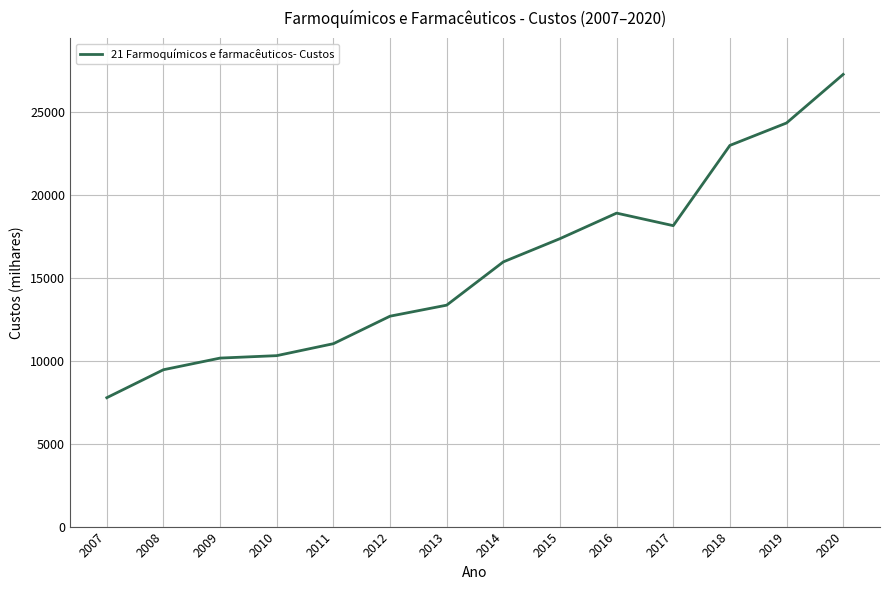

Where is the data nearest to the value 17509?

2015